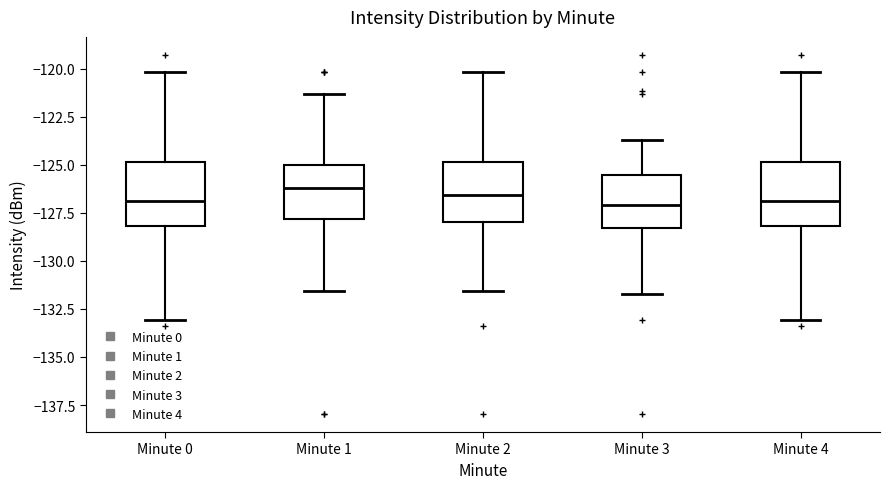

Reading left to right, transcribe this box plot: for each box, give where its median line is, the range the box spans, and where its two whiskers end, as read against the y-axis. The values are not printed on the chart, so give them approximately, as read against the axis.

Minute 0: median -127.0, box -128.0 to -125.0, whiskers -133.0 to -120.0
Minute 1: median -126.0, box -128.0 to -125.0, whiskers -131.5 to -121.5
Minute 2: median -126.5, box -128.0 to -125.0, whiskers -131.5 to -120.0
Minute 3: median -127.0, box -128.5 to -125.5, whiskers -131.5 to -123.5
Minute 4: median -127.0, box -128.0 to -125.0, whiskers -133.0 to -120.0